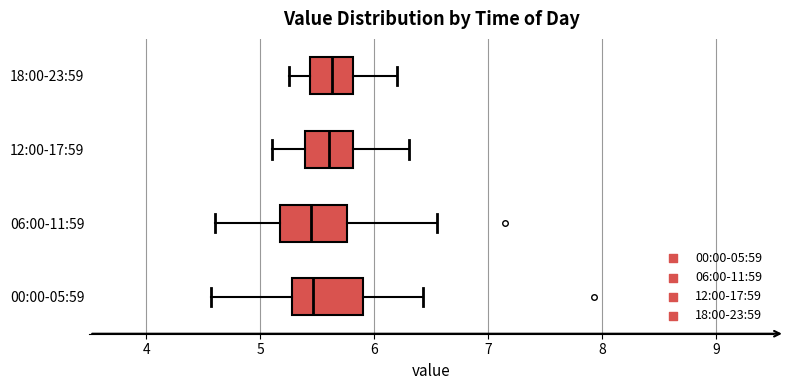

Where does the median line of the box for 06:00-11:59 sit on the x-axis? The values are not printed on the chart, so give them approximately, as read against the axis.

5.4